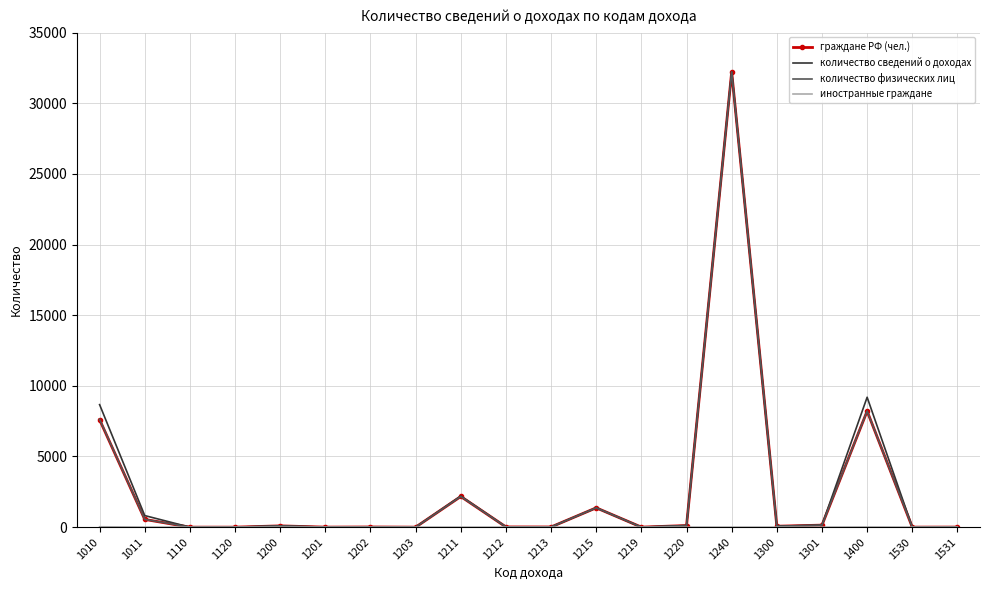

Which series has the largest range (max minus min)?

количество сведений о доходах